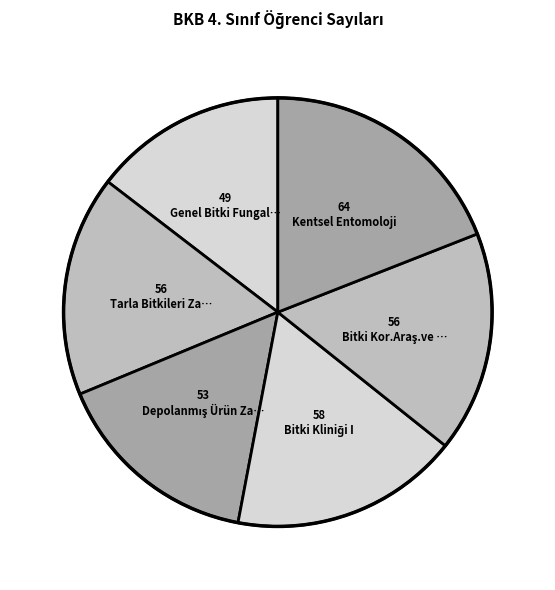

Count the number of slices in the pie.

6